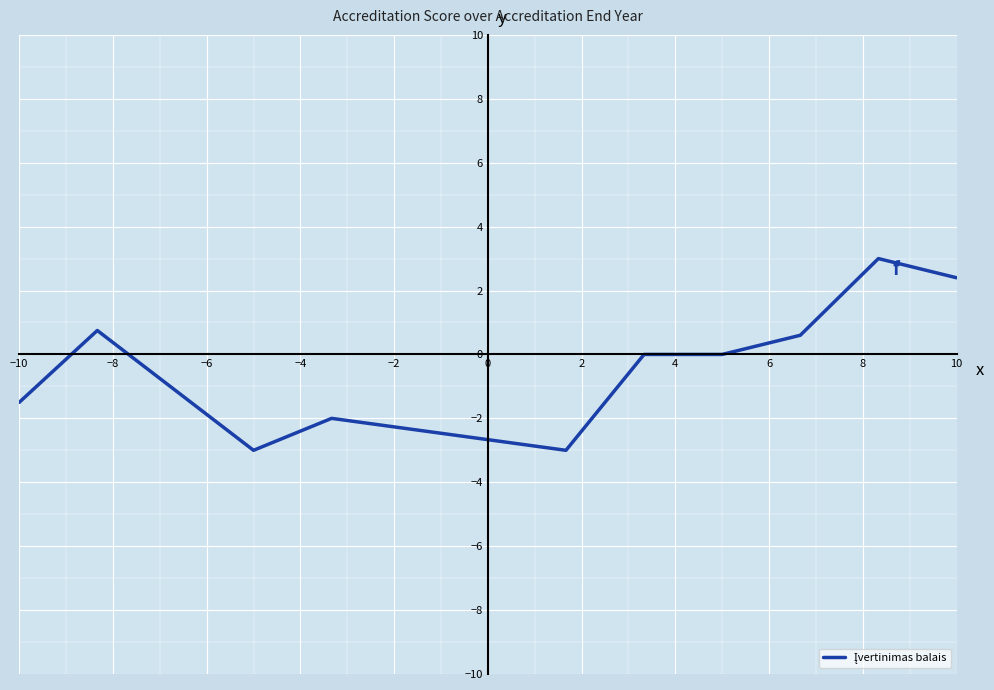

What is the difference between the maximum and minimum values?

6.0